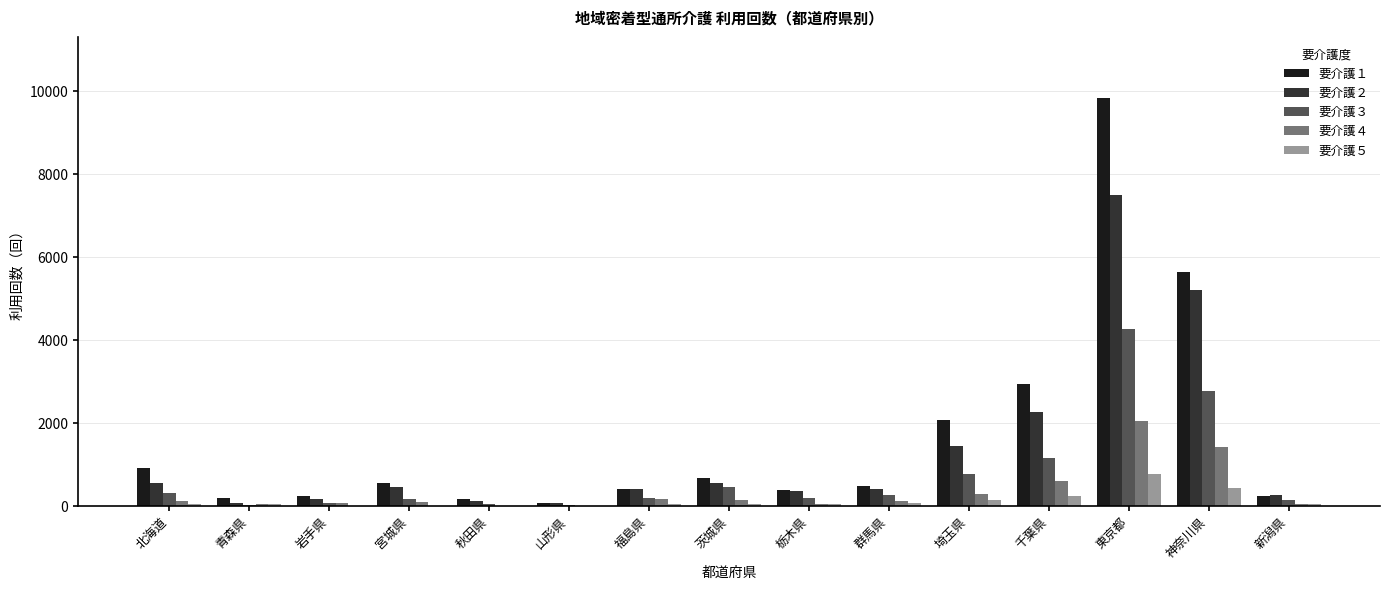

Which series changed the most between 岩手県 and 埼玉県?

要介護１